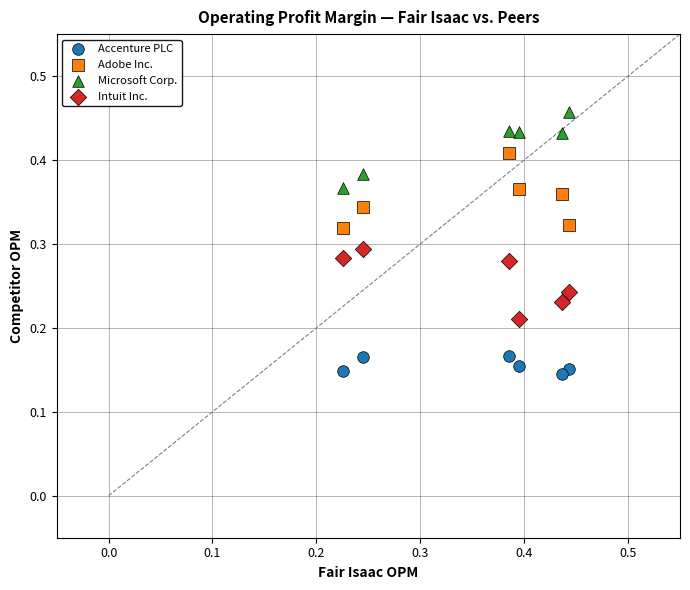

What are all the series names shown in the legend?

Accenture PLC, Adobe Inc., Microsoft Corp., Intuit Inc.